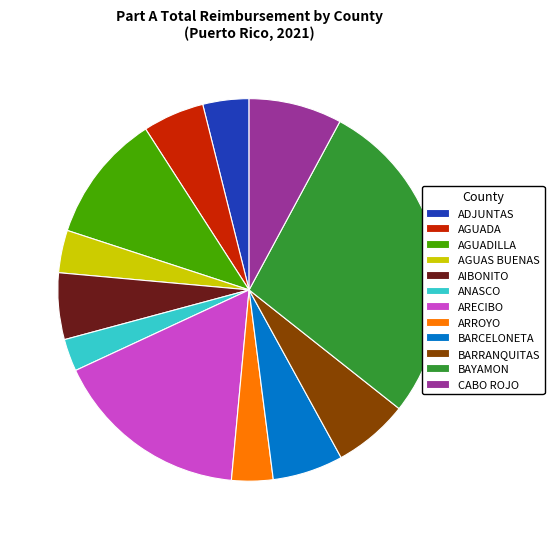

Combined, do BAYAMON and AGUADA account for over 50%?

No